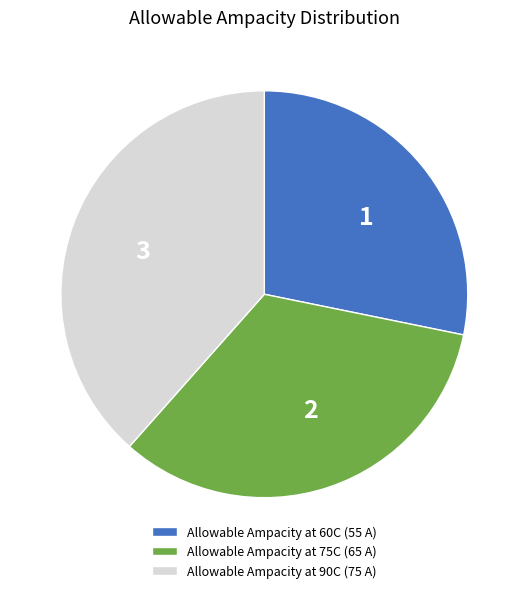

Which slice is the smallest?

Allowable Ampacity at 60C